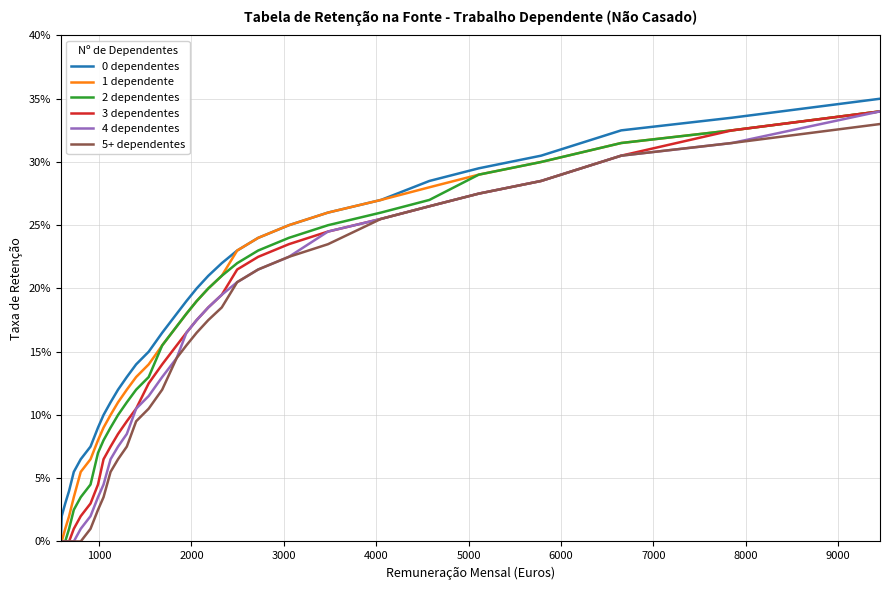

At how many categories does at least one series exceed 0?

31